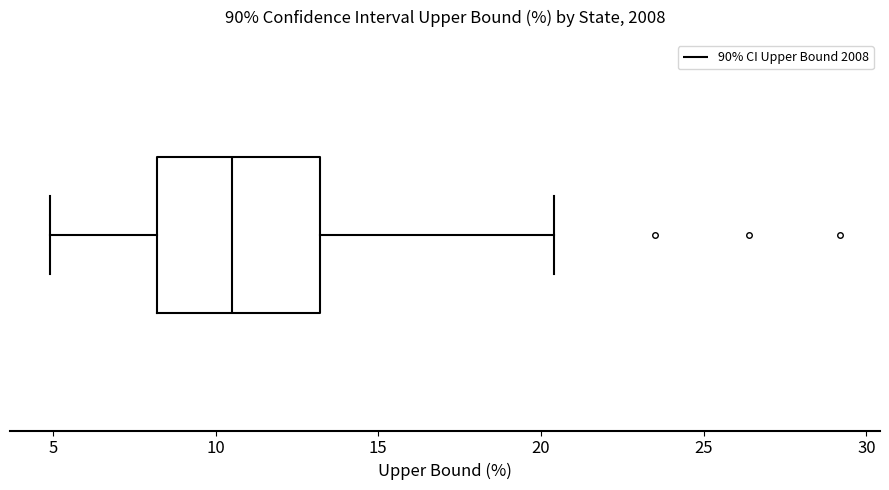

Transcribe this box plot: give where the median line is, the range the box spans, and where the two whiskers end, as read against the x-axis. The values are not printed on the chart, so give them approximately, as read against the axis.

median 10.5, box 8.0 to 13.0, whiskers 5.0 to 20.5